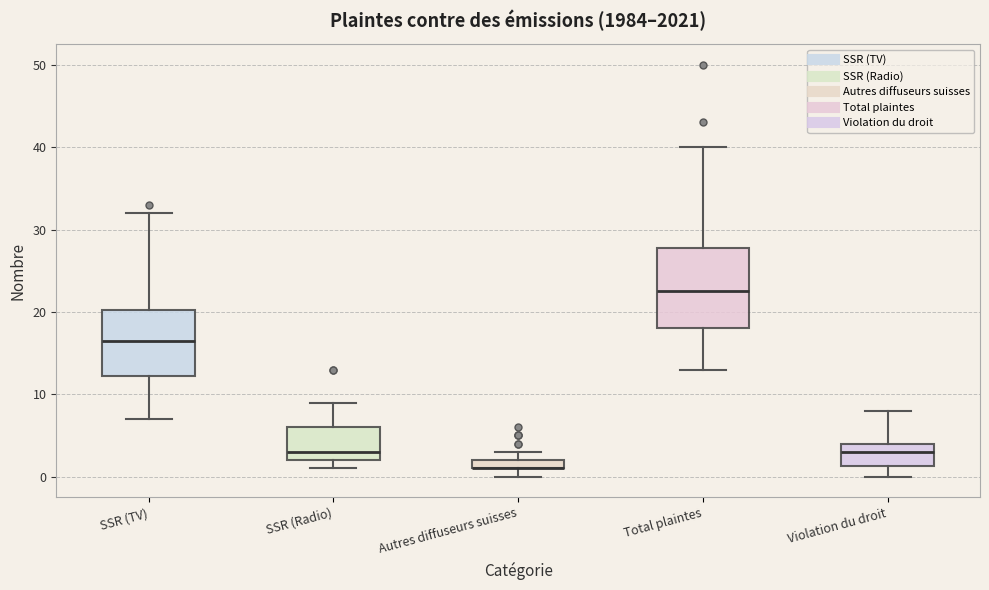

Where does the upper whisker of the box for SSR (TV) end on the y-axis? The values are not printed on the chart, so give them approximately, as read against the axis.

32